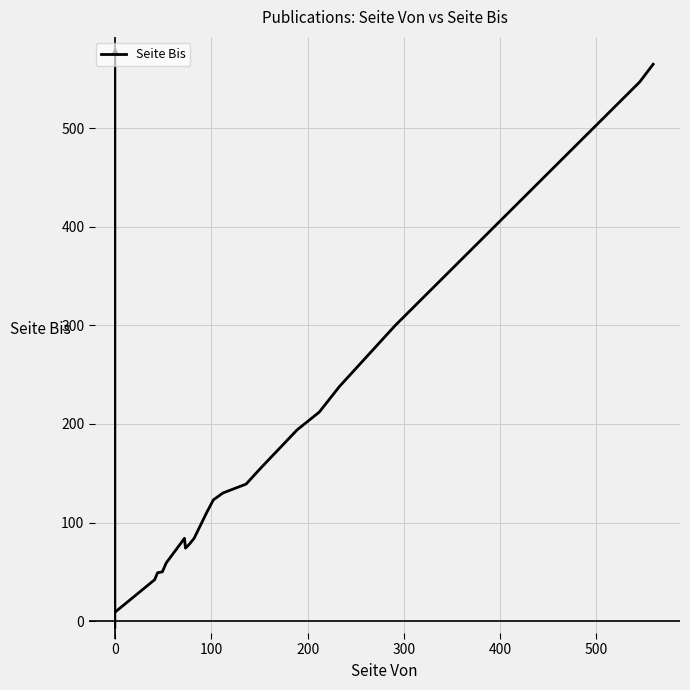

What is the greatest value displayed?

565